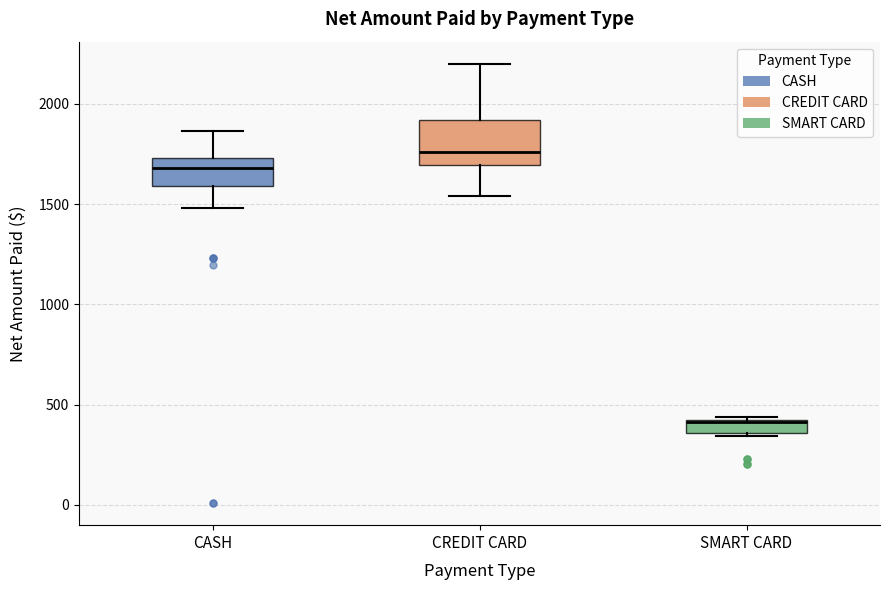

Which box's median line is the highest?

CREDIT CARD